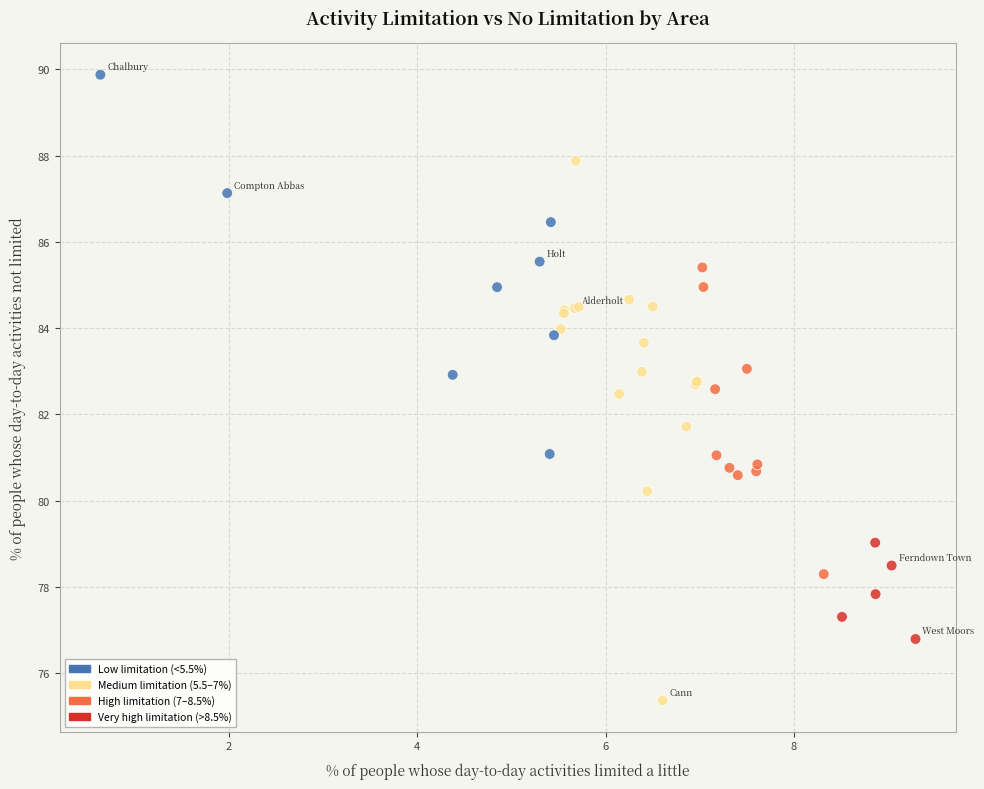

What Y value in the scatter plot is closest to 82?

81.7